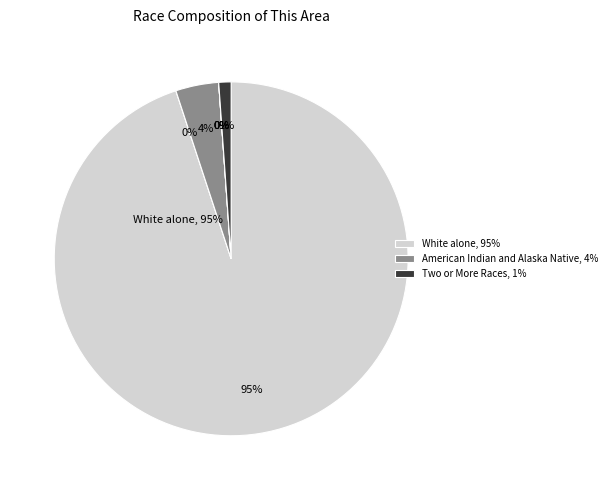

To the nearest percent, what is the difference between the American Indian and Alaska Native and Native Hawaiian and Other Pacific slice percentages?

4%